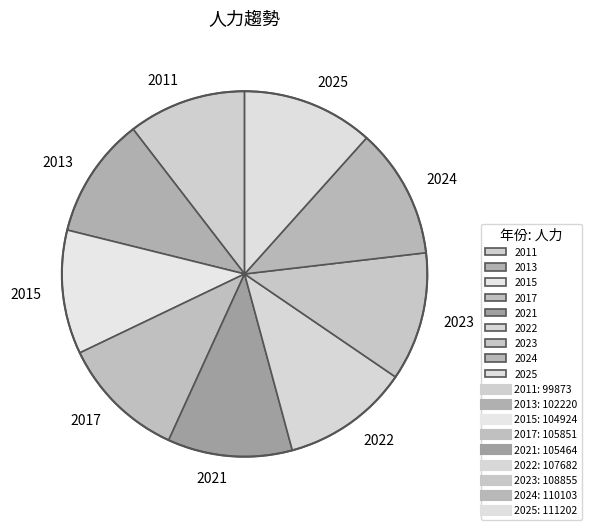

Does 2011 represent more than half of the total?

No